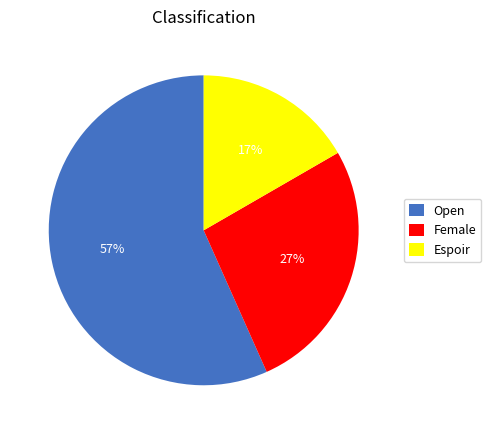

The Espoir slice represents 5% of the pie. True or false?

False